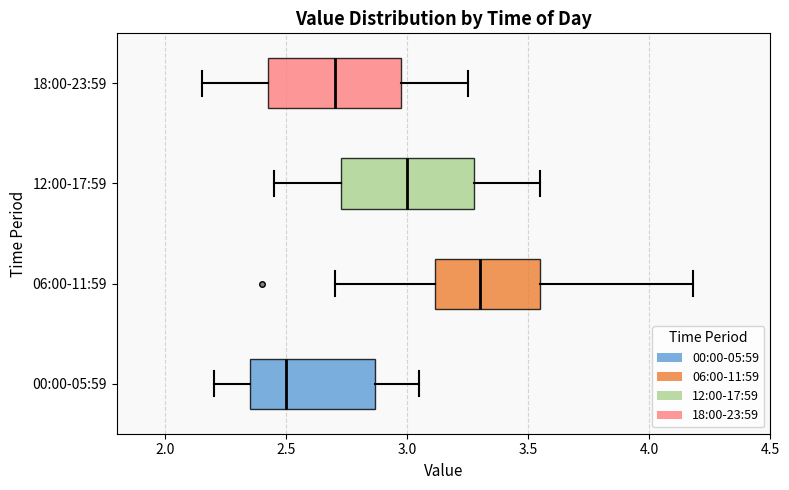

Reading bottom to top, transcribe this box plot: for each box, give where its median line is, the range the box spans, and where its two whiskers end, as read against the x-axis. The values are not printed on the chart, so give them approximately, as read against the axis.

00:00-05:59: median 2.50, box 2.35 to 2.85, whiskers 2.20 to 3.05
06:00-11:59: median 3.30, box 3.10 to 3.55, whiskers 2.70 to 4.20
12:00-17:59: median 3.00, box 2.75 to 3.30, whiskers 2.45 to 3.55
18:00-23:59: median 2.70, box 2.45 to 3.00, whiskers 2.15 to 3.25